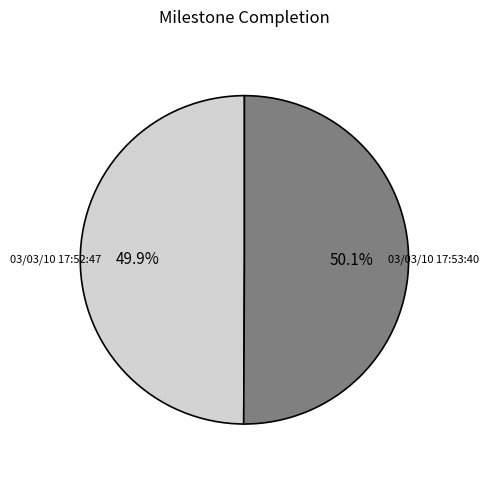

Is there any slice that represents more than half of the pie?

Yes